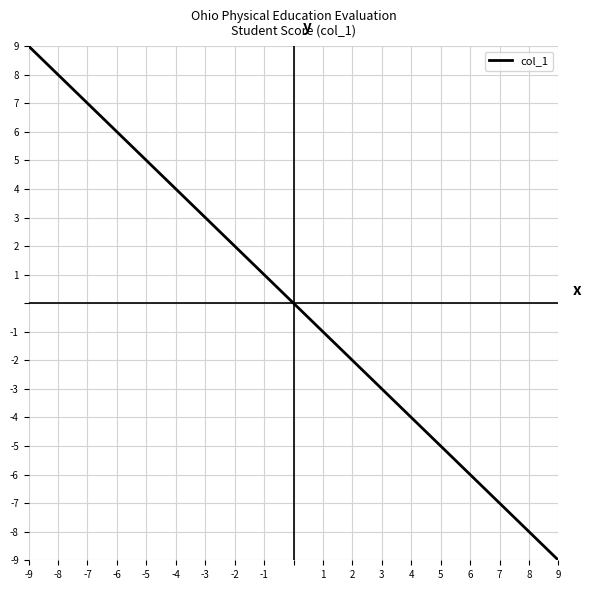

True or false: the data has more than 1 interior local peaks.

False